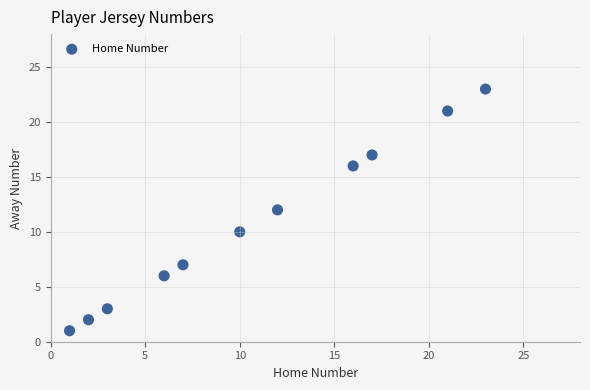

What is the average X value?

11